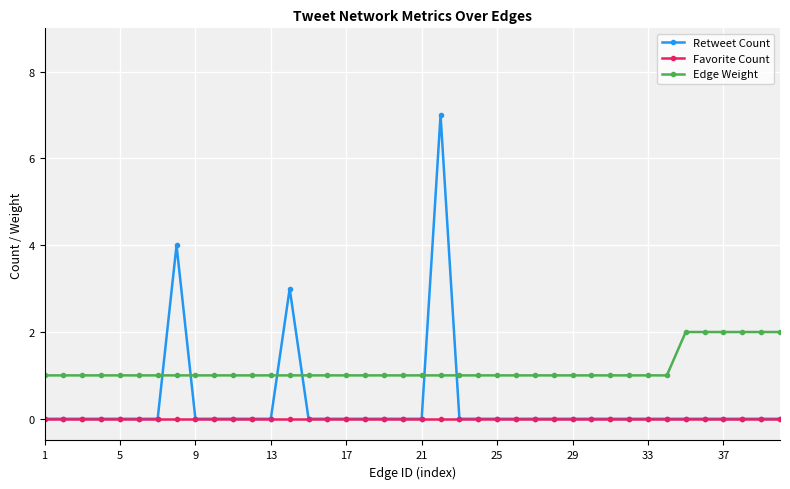

What is the greatest value displayed?

7